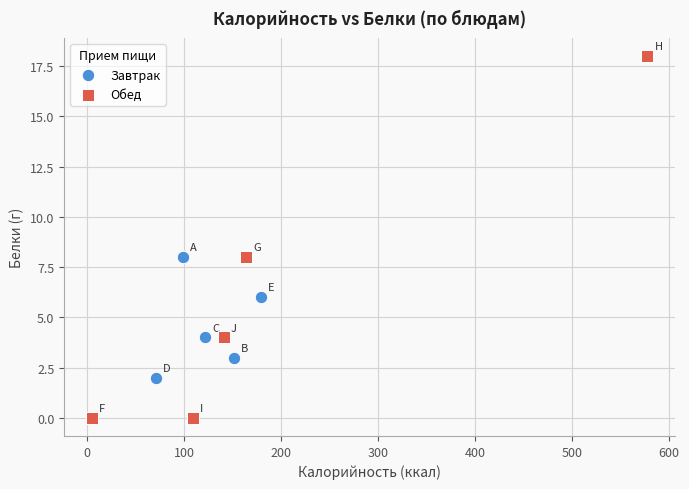

Which series contains the lowest Y value?

Обед